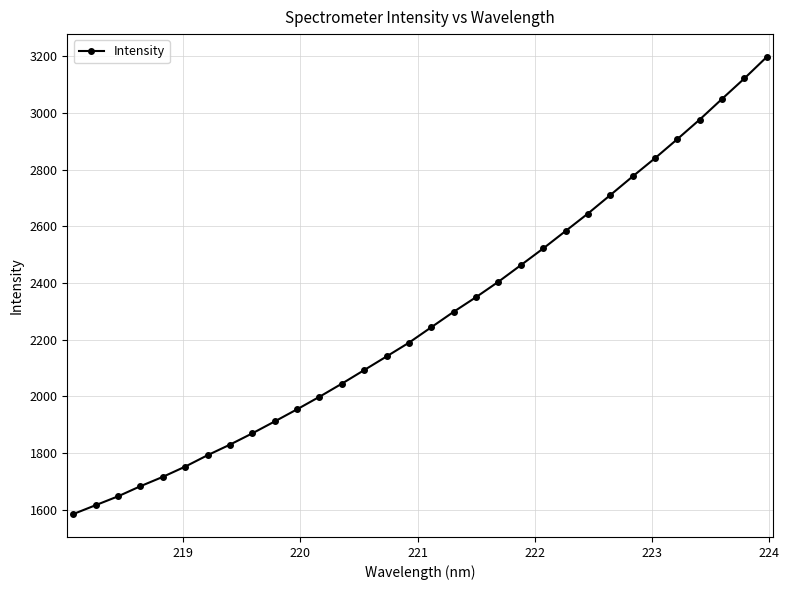

What is the value of the 28th point from the left?

2907.6